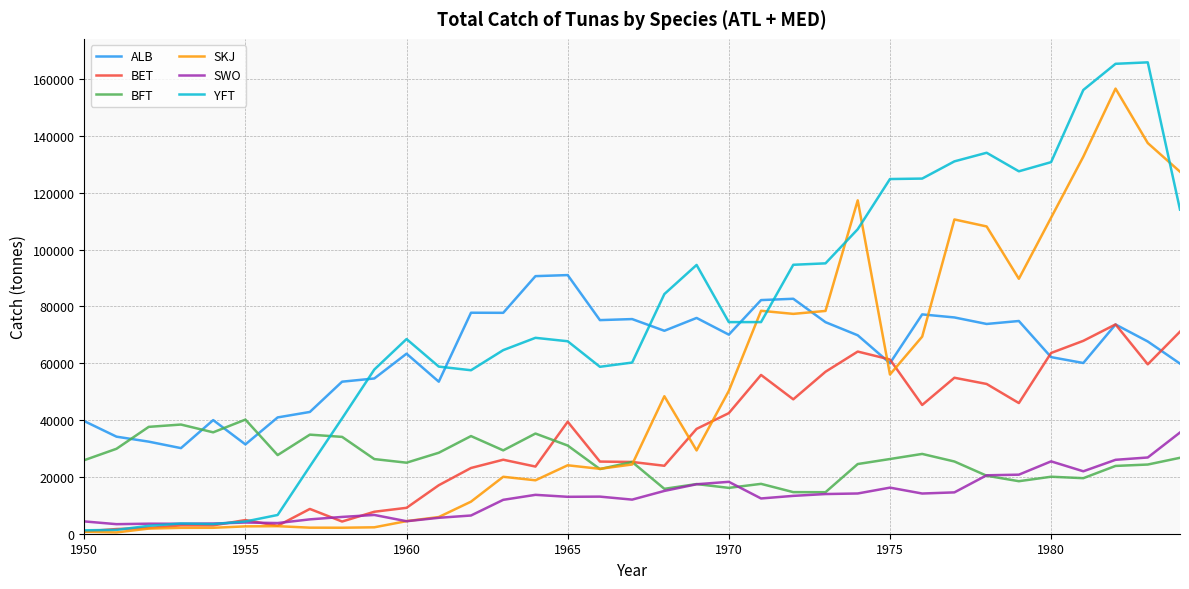

Which series has the widest spread of values?

YFT